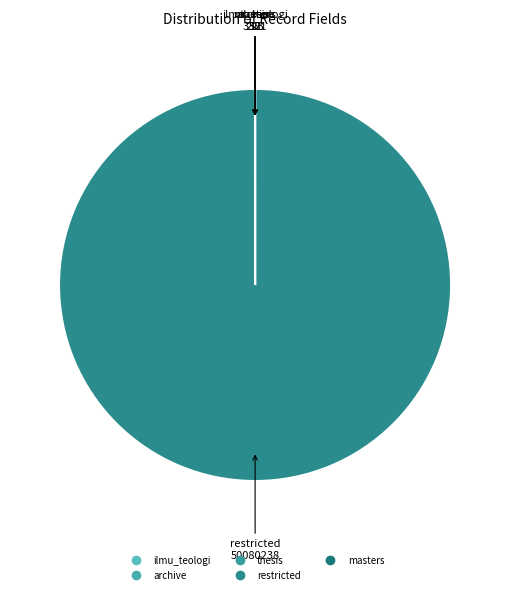

Is it true that restricted is 100% of the pie?

True